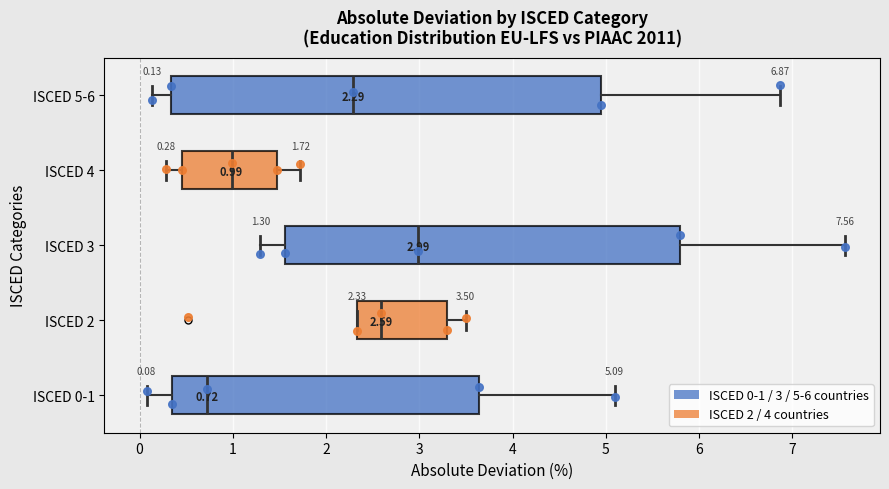

Which box is the widest, from its left edge to its right edge?

ISCED 5-6